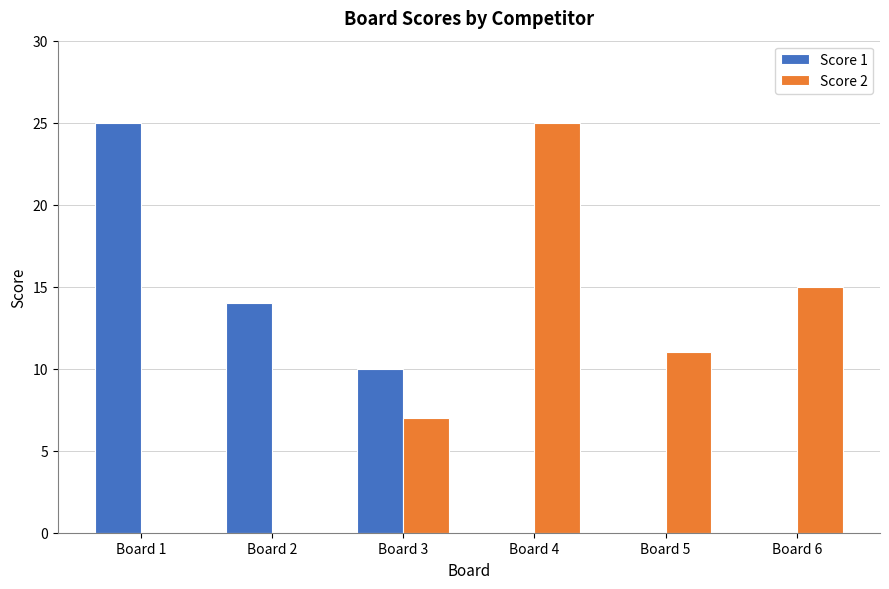

What is the sum of the Score 2 values at Board 1 and Board 4?

25